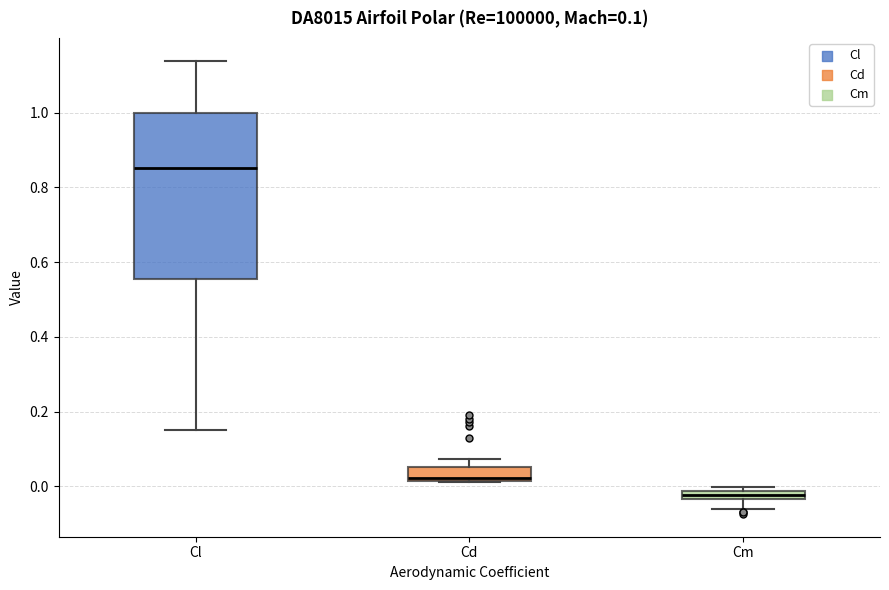

Which box is the tallest, from its lower edge to its upper edge?

Cl